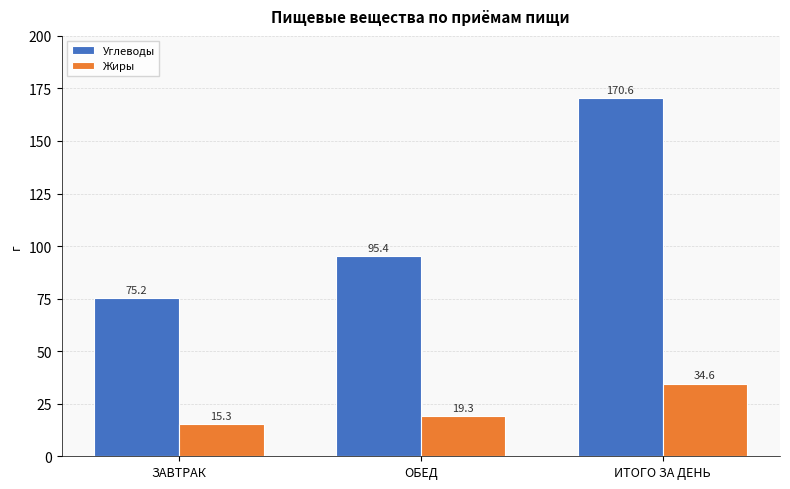

Is the value of Жиры at ЗАВТРАК greater than the value of Углеводы at ЗАВТРАК?

No